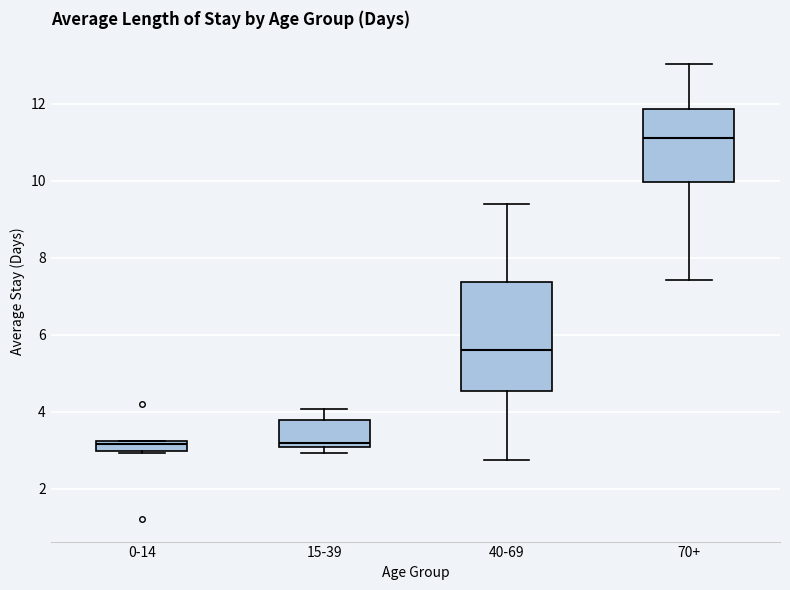

Which box is the tallest, from its lower edge to its upper edge?

40-69